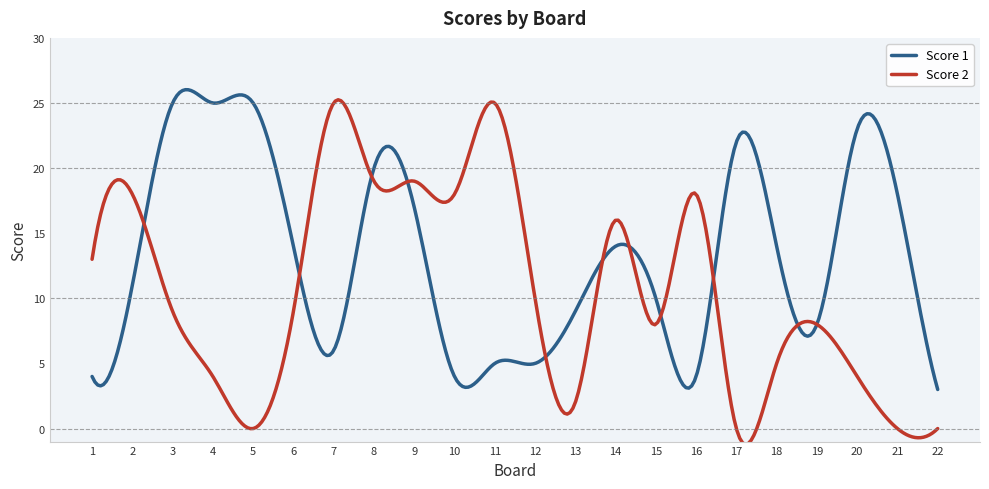

Which series has the largest total across all categories?

Score 1